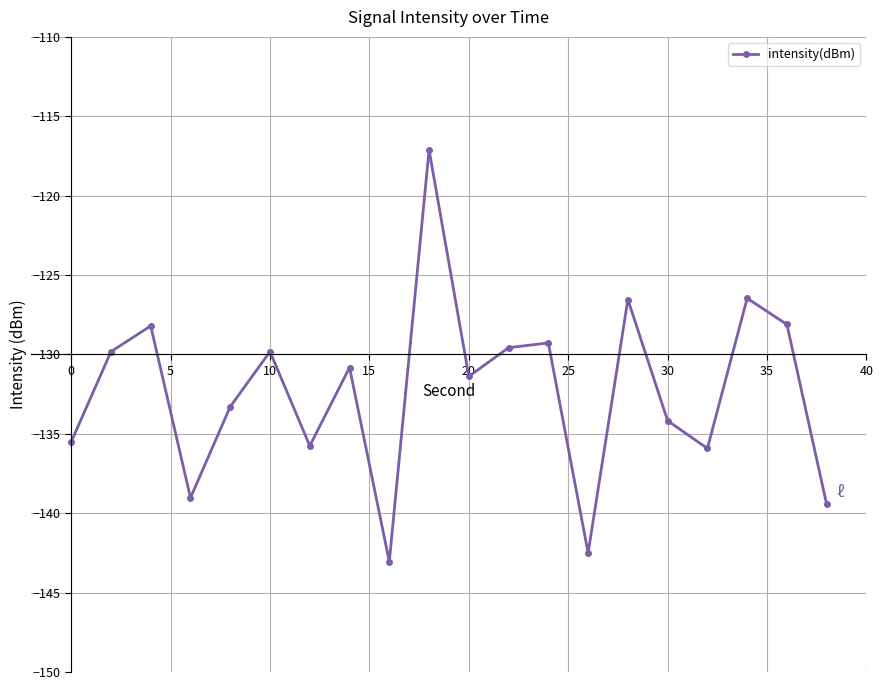

What is the value of the 16th point from the left?

-134.2